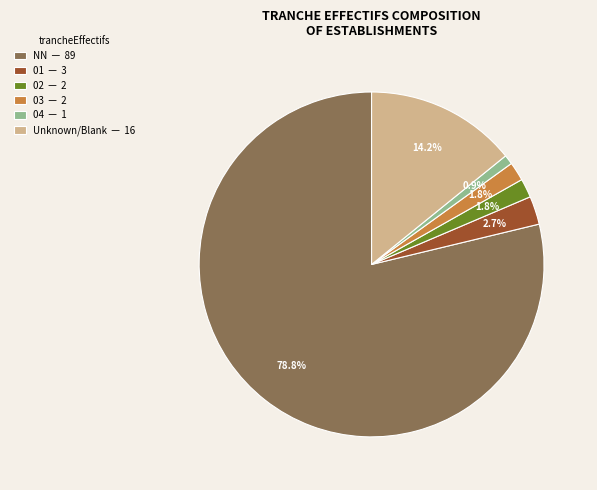

Which has a higher value, 03 — 2 or NN — 89?

NN — 89